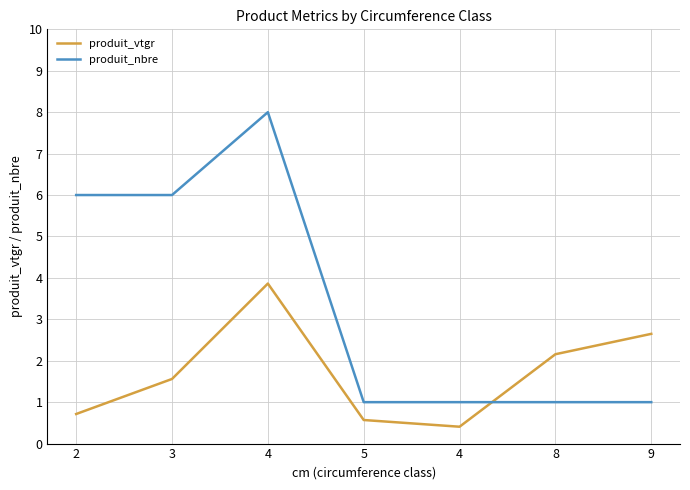

List the series in order of their overall mean, highest first.

produit_nbre, produit_vtgr